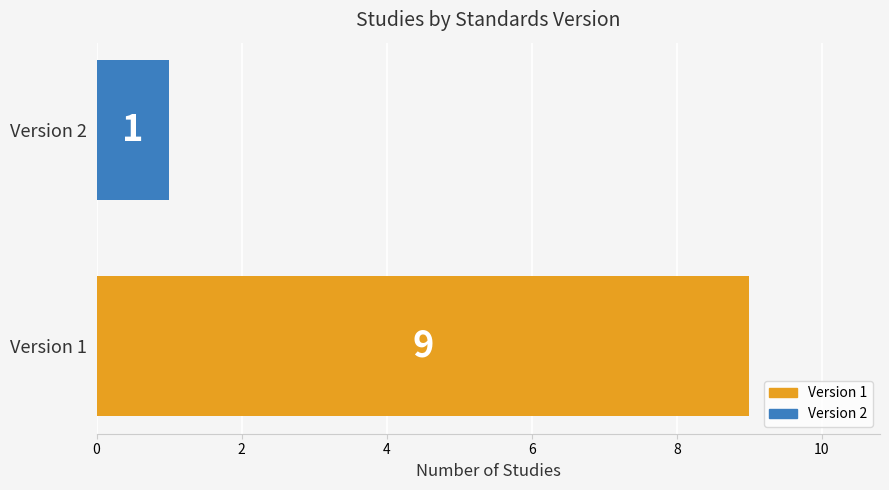

The value at Version 2 is 1. True or false?

True